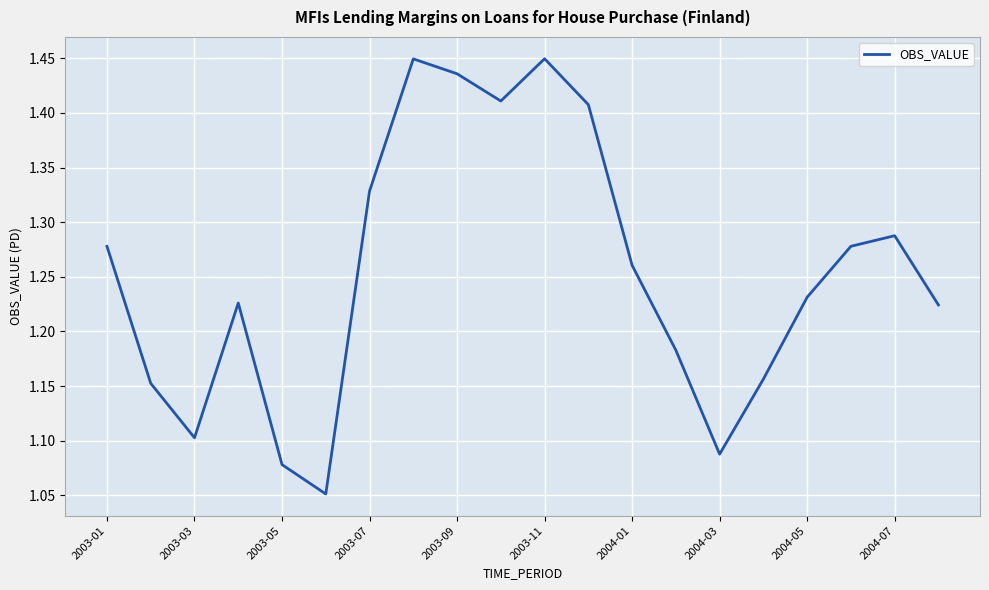

What is the difference between the maximum and minimum values?

0.4